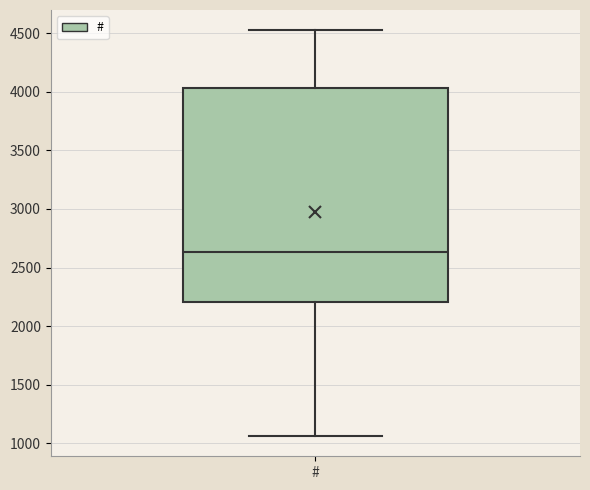

Where does the lower whisker of the box for # end on the y-axis? The values are not printed on the chart, so give them approximately, as read against the axis.

1050